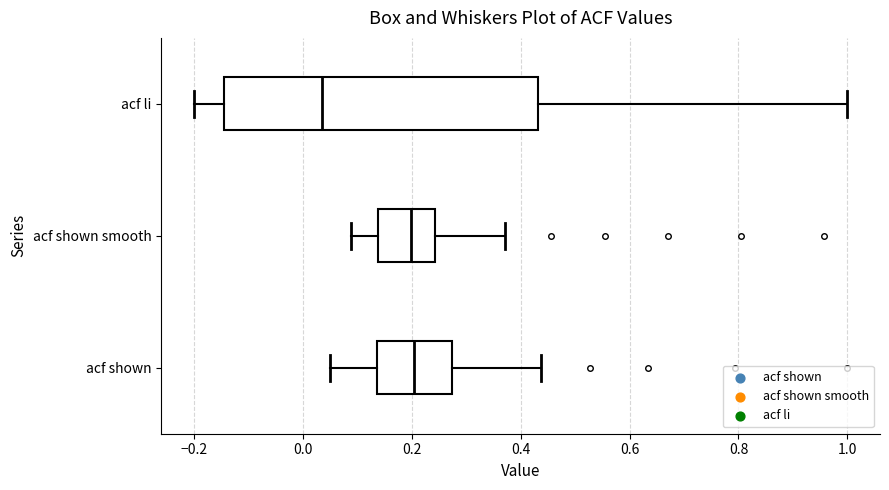

Reading bottom to top, read every box against the x-axis: the position of its median line, the range the box covers, and the ends of its whiskers. The values are not printed on the chart, so give them approximately, as read against the axis.

acf shown: median 0.20, box 0.14 to 0.28, whiskers 0.04 to 0.44
acf shown smooth: median 0.20, box 0.14 to 0.24, whiskers 0.08 to 0.38
acf li: median 0.04, box -0.14 to 0.44, whiskers -0.20 to 1.00